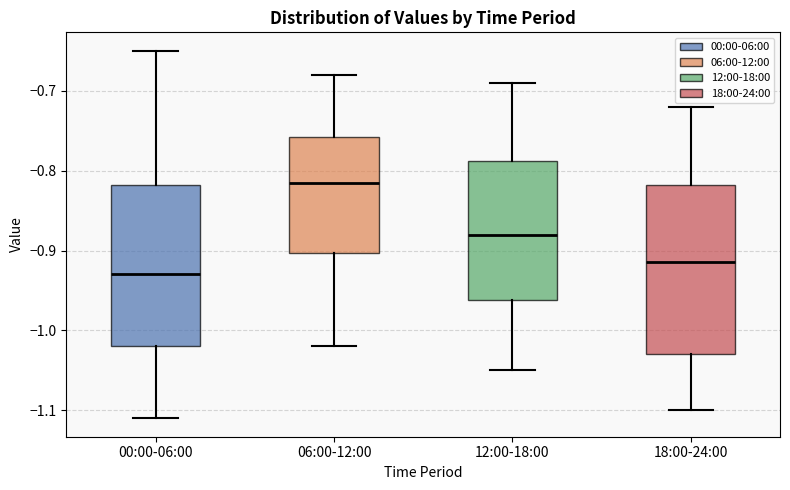

Comparing the boxes themselves (not the whiskers), which one is the tallest?

18:00-24:00